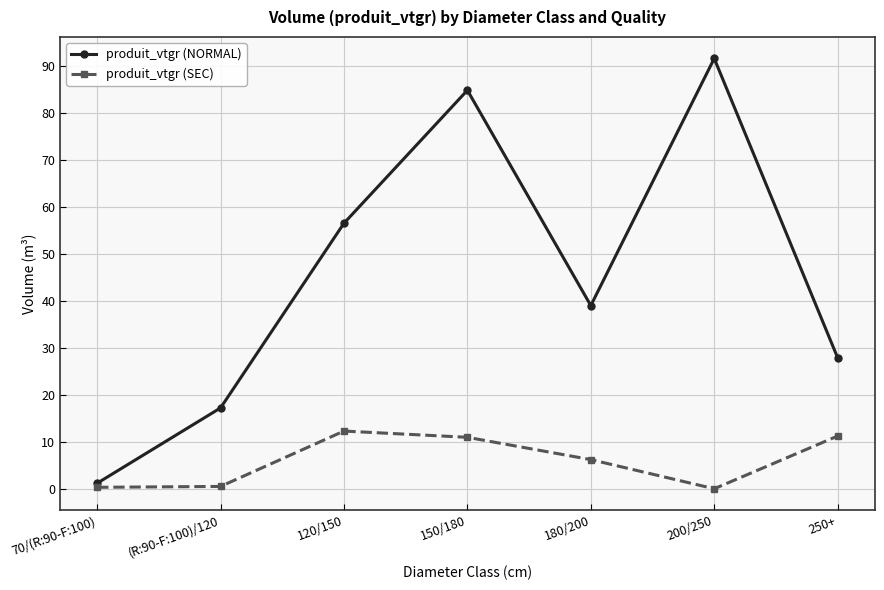

In produit_vtgr (SEC), how many points are lower than both neighbors (excluding endpoints)?

1